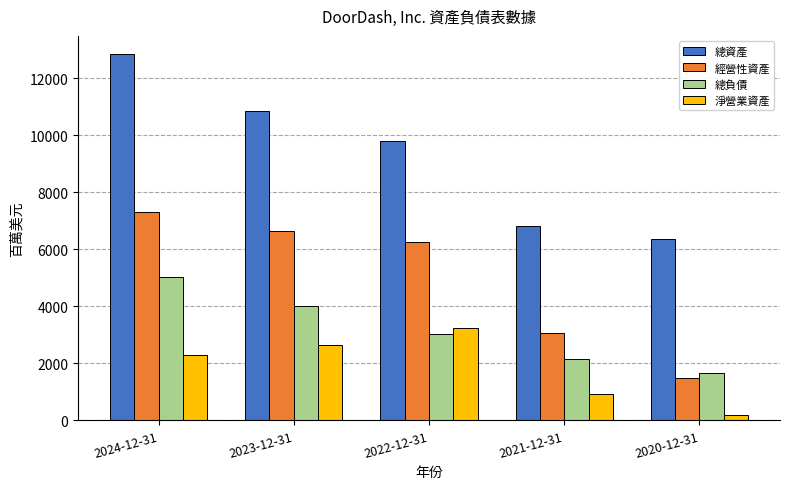

Reading left to right, list all the values displayed in this chart.

總資產: 2024-12-31=12845	2023-12-31=10839	2022-12-31=9789	2021-12-31=6809	2020-12-31=6353
經營性資產: 2024-12-31=7314	2023-12-31=6656	2022-12-31=6268	2021-12-31=3052	2020-12-31=1494
總負債: 2024-12-31=5035	2023-12-31=4026	2022-12-31=3021	2021-12-31=2142	2020-12-31=1653
淨營業資產: 2024-12-31=2279	2023-12-31=2630	2022-12-31=3247	2021-12-31=910	2020-12-31=205